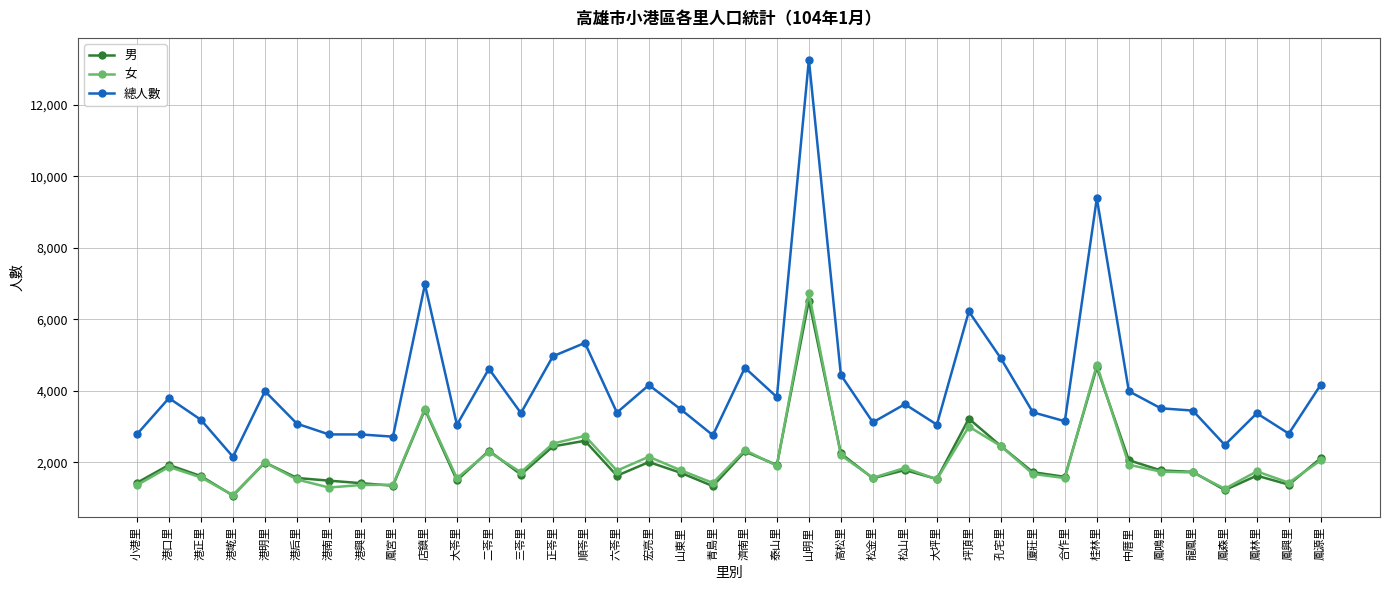

What is the smallest value displayed?

1069